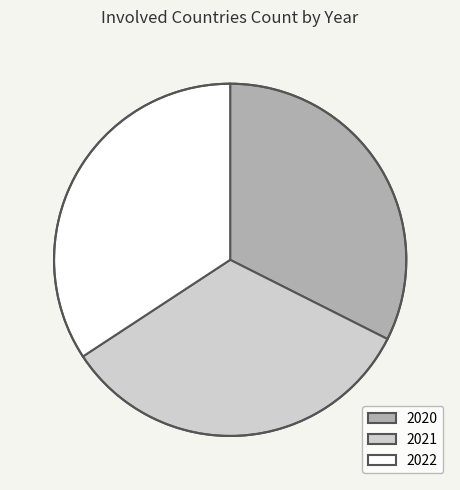

Approximately how many times larger is the value at 2021 compared to 2020?

1.0